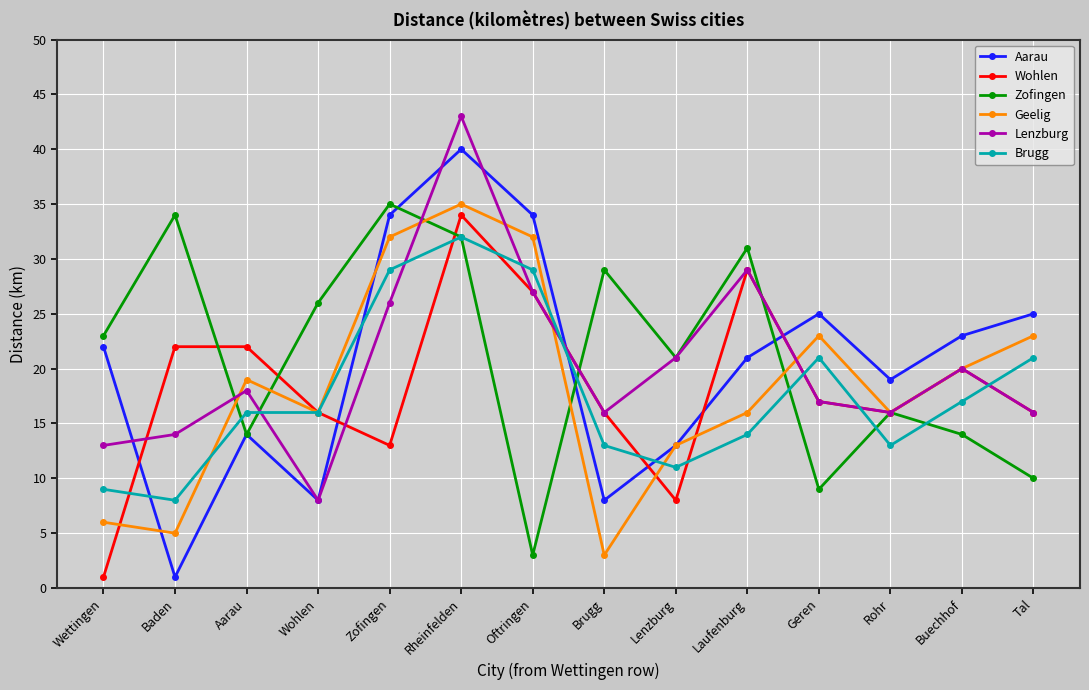

The Lenzburg series shows 17 at Geren. True or false?

True